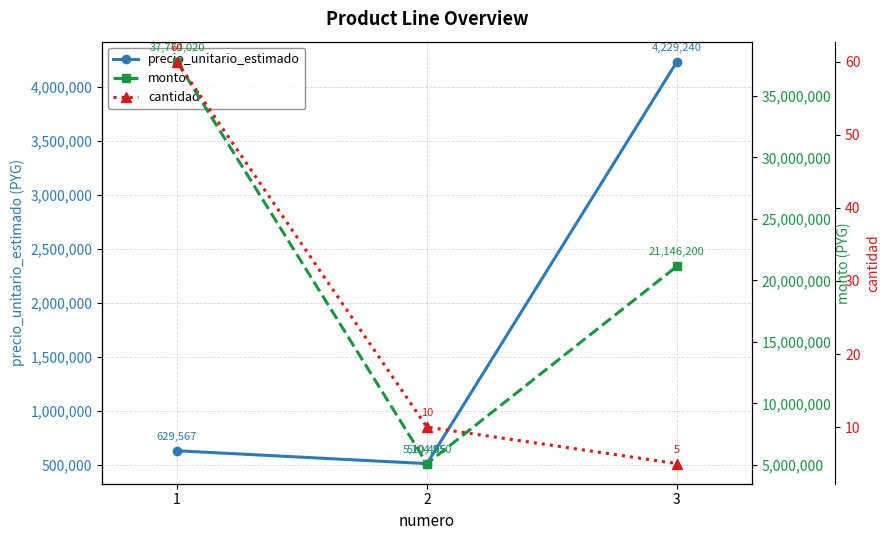

How many lines are shown in the chart?

3